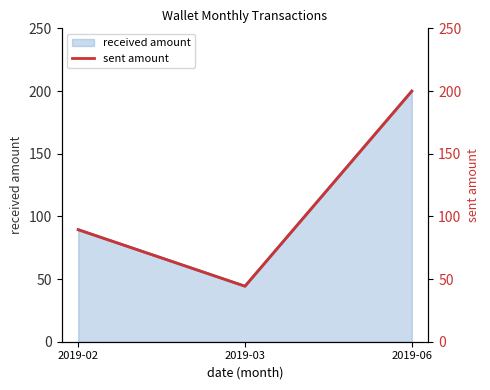

What is the change in value from 2019-02 to 2019-03?

-45.1